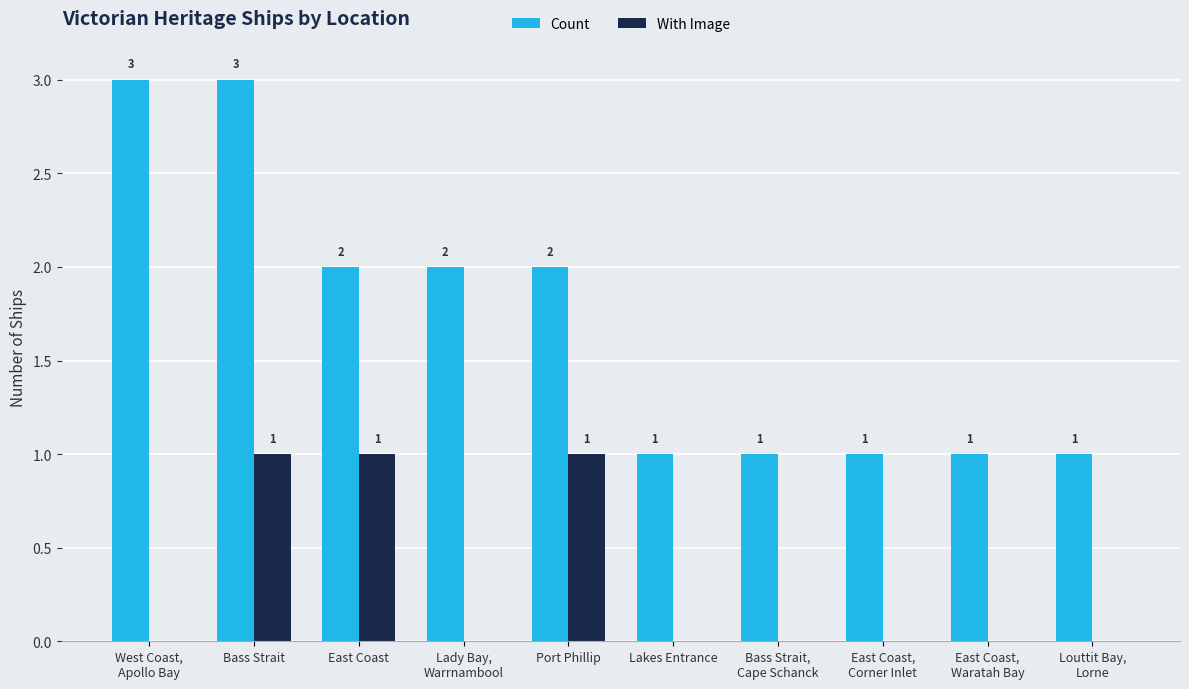

What is the sum of all With Image values?

3